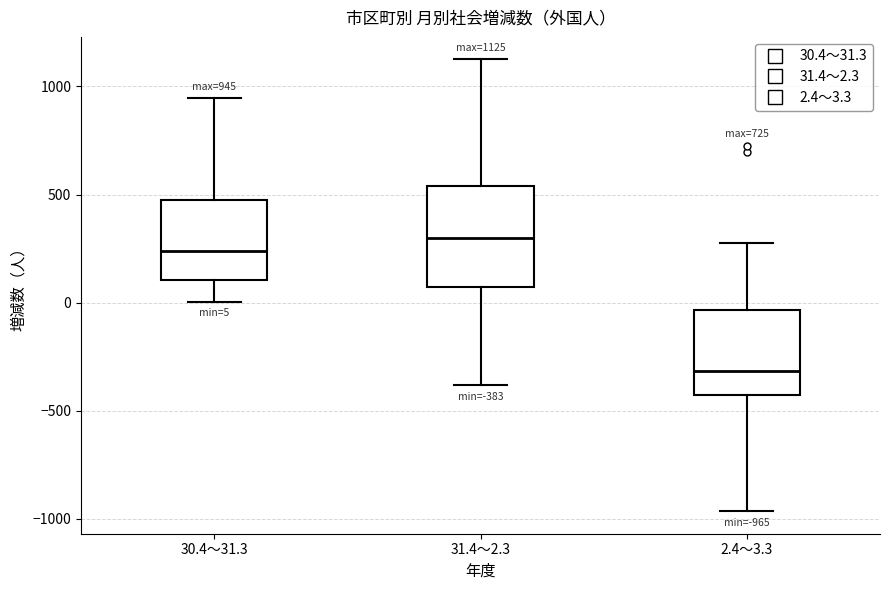

Which box is the tallest, from its lower edge to its upper edge?

31.4～2.3